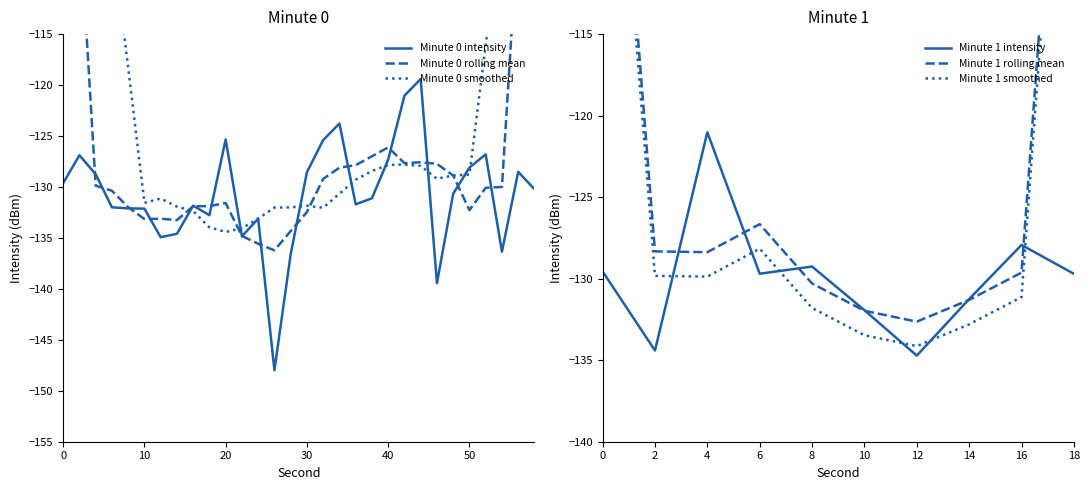

What is the difference between the second highest and minimum values?

26.9